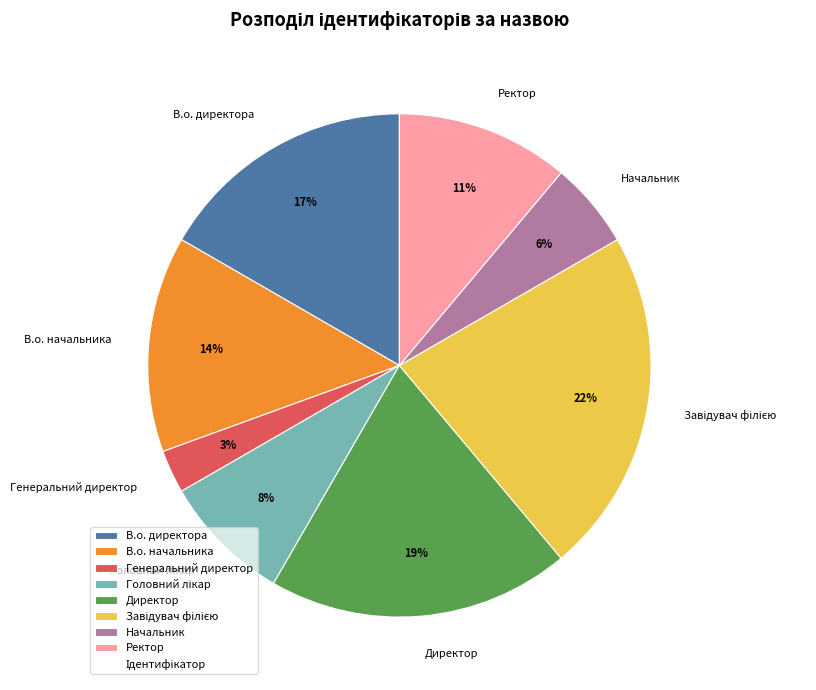

Does any single category account for the majority?

No